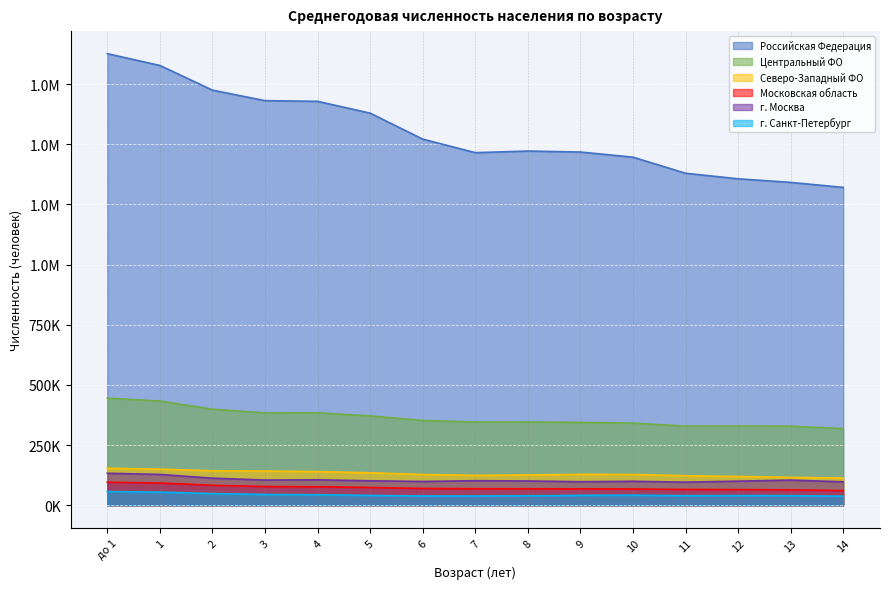

What is the difference between the maximum and second lowest values in the Северо-Западный ФО series?

37748